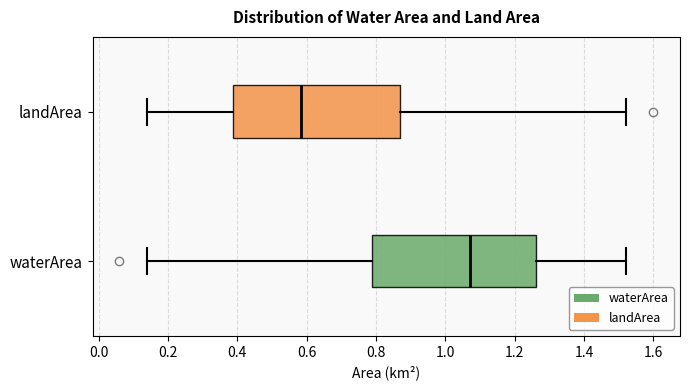

Reading bottom to top, read every box against the x-axis: the position of its median line, the range the box covers, and the ends of its whiskers. The values are not printed on the chart, so give them approximately, as read against the axis.

waterArea: median 1.08, box 0.80 to 1.26, whiskers 0.14 to 1.52
landArea: median 0.58, box 0.38 to 0.88, whiskers 0.14 to 1.52